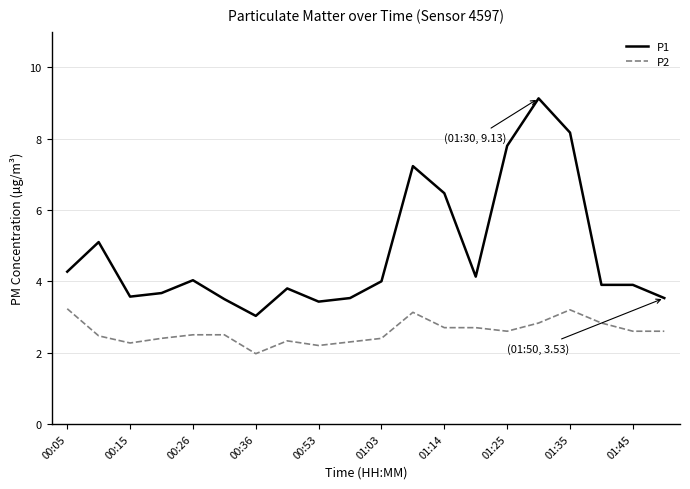

True or false: P2 and P1 cross at least once.

False